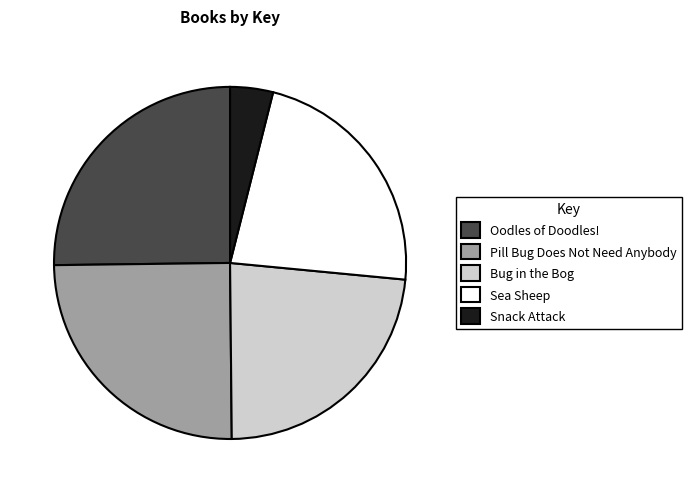

Which has a higher value, Oodles of Doodles! or Snack Attack?

Oodles of Doodles!